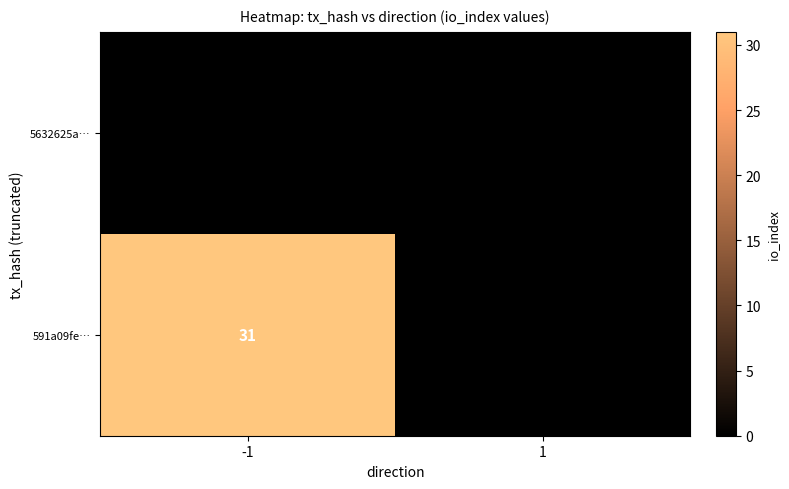

Reading right to left, extract all data points from this chart.

5632625a…: 1=0	-1=0
591a09fe…: 1=0	-1=31